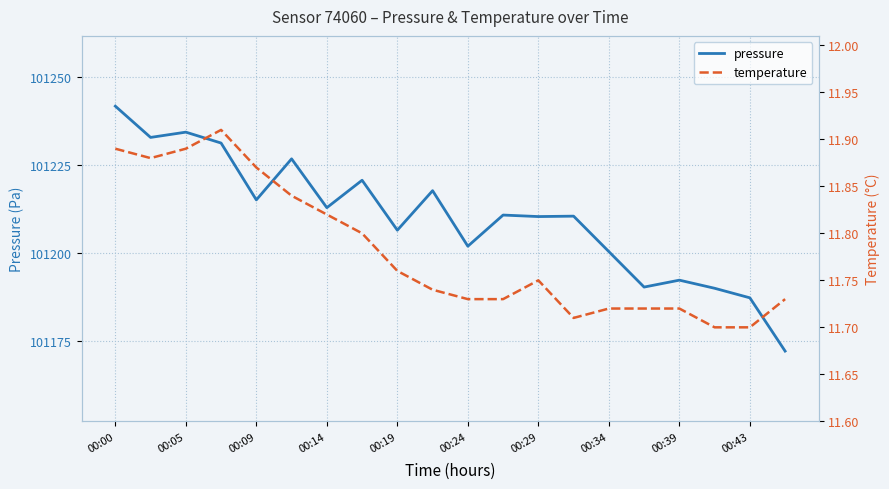

How many data points in pressure are above 101210?

12